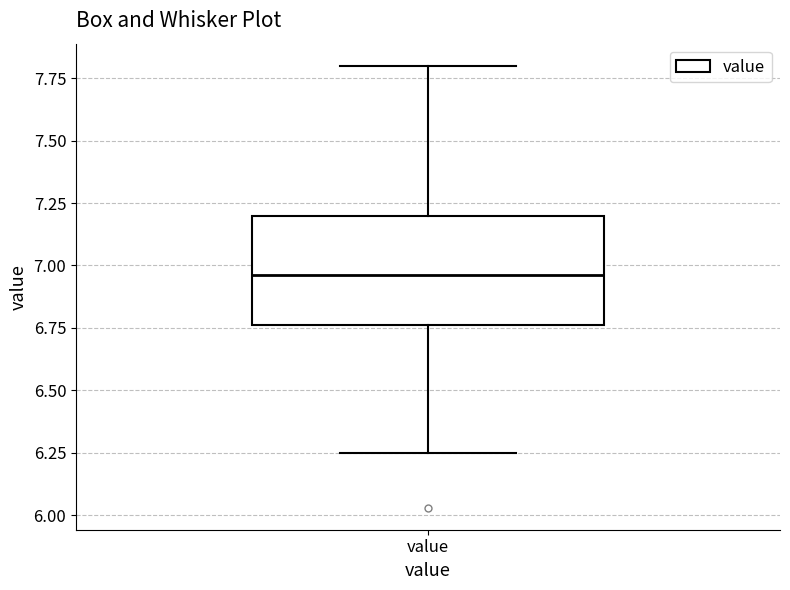

Where does the upper whisker of the box for value end on the y-axis? The values are not printed on the chart, so give them approximately, as read against the axis.

7.80